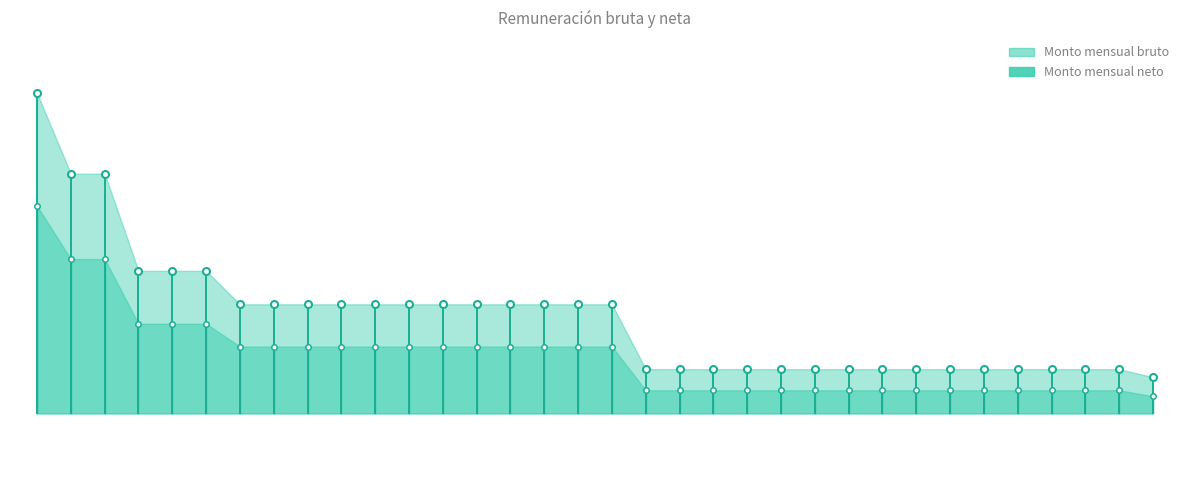

At how many categories does at least one series exceed 74969?

1